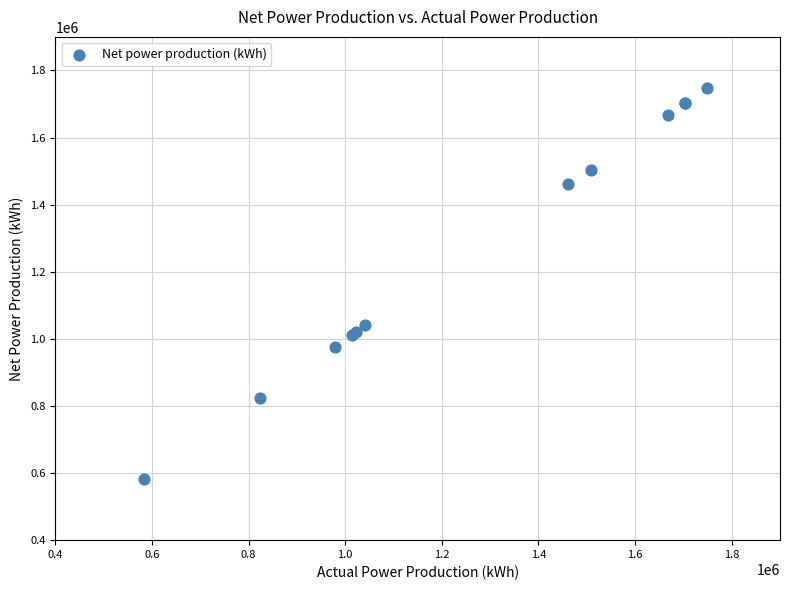

What Y value in the scatter plot is closest to 1165701?

1040930